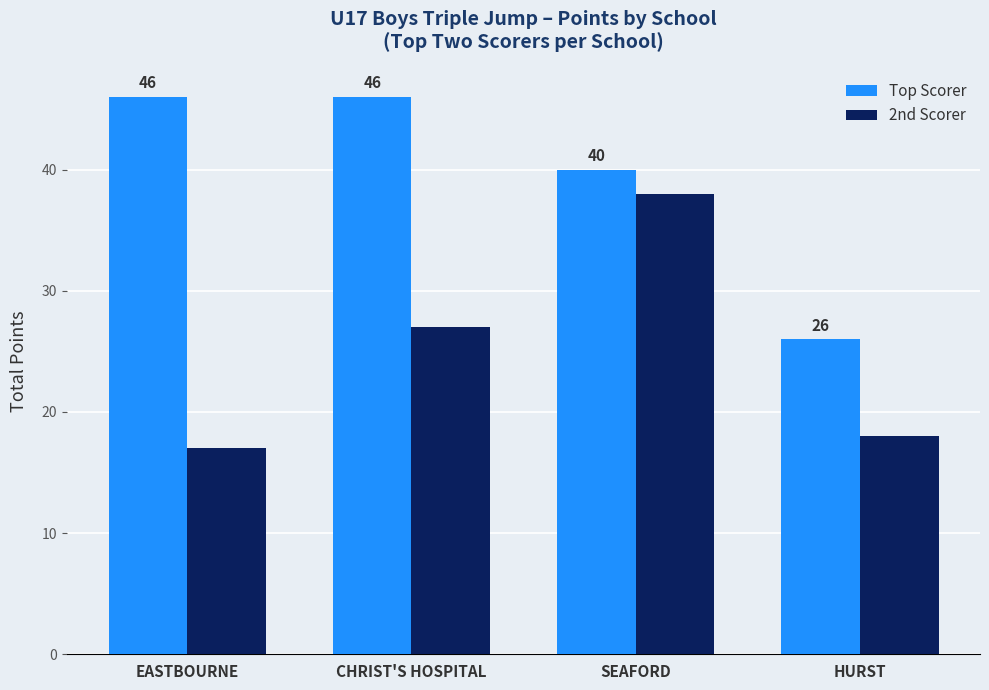

What is the label of the 4th bar from the left?

HURST